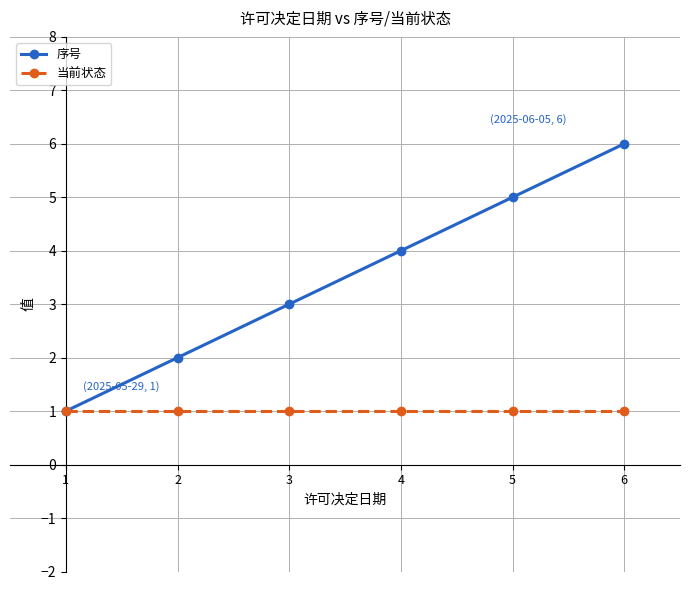

At which category is the sum across all series the highest?

6